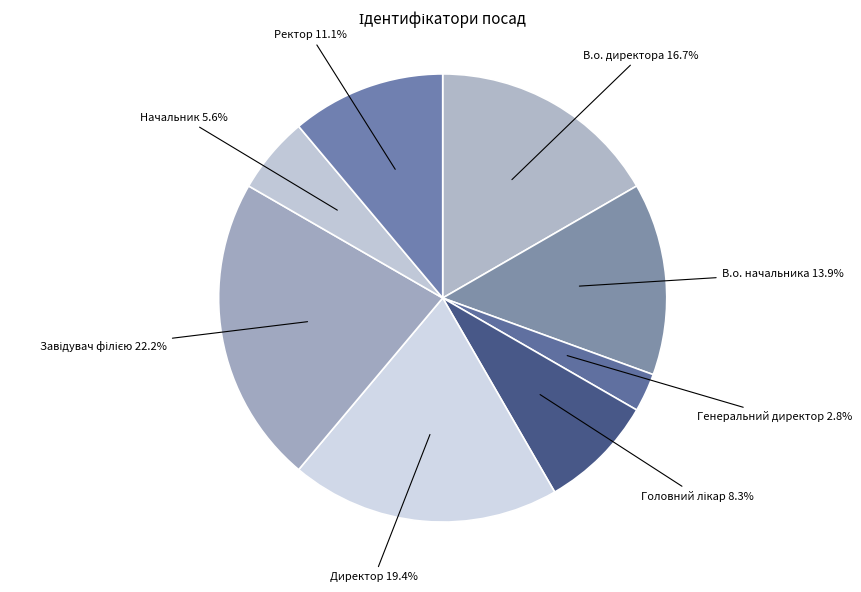

To the nearest percent, what is the average slice percentage?

12%